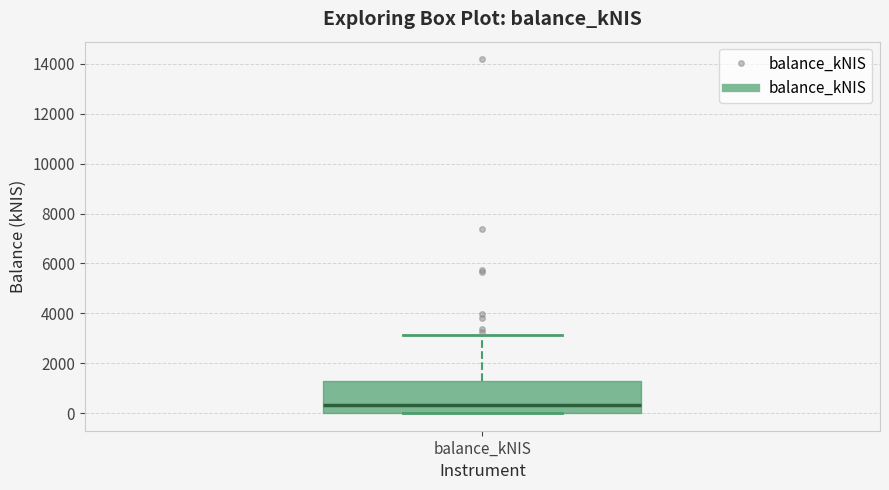

Read this box plot against the y-axis: the position of the median line, the range covered by the box, and the ends of both whiskers. The values are not printed on the chart, so give them approximately, as read against the axis.

median 400, box 0 to 1400, whiskers 0 to 3200